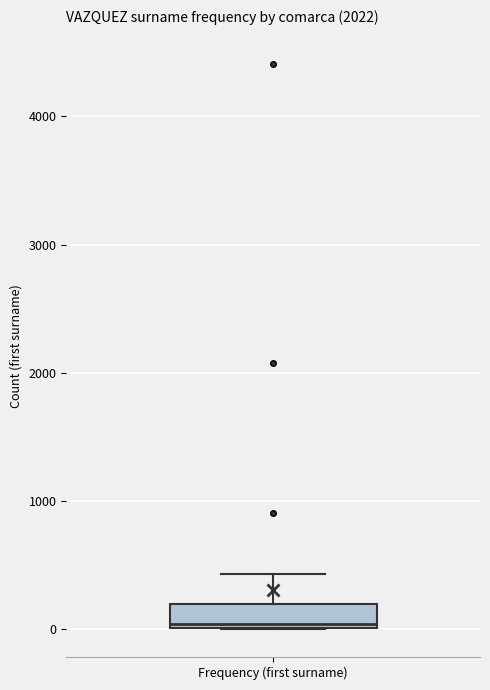

Transcribe this box plot: give where the median line is, the range the box spans, and where the two whiskers end, as read against the y-axis. The values are not printed on the chart, so give them approximately, as read against the axis.

median 0, box 0 to 200, whiskers 0 to 400